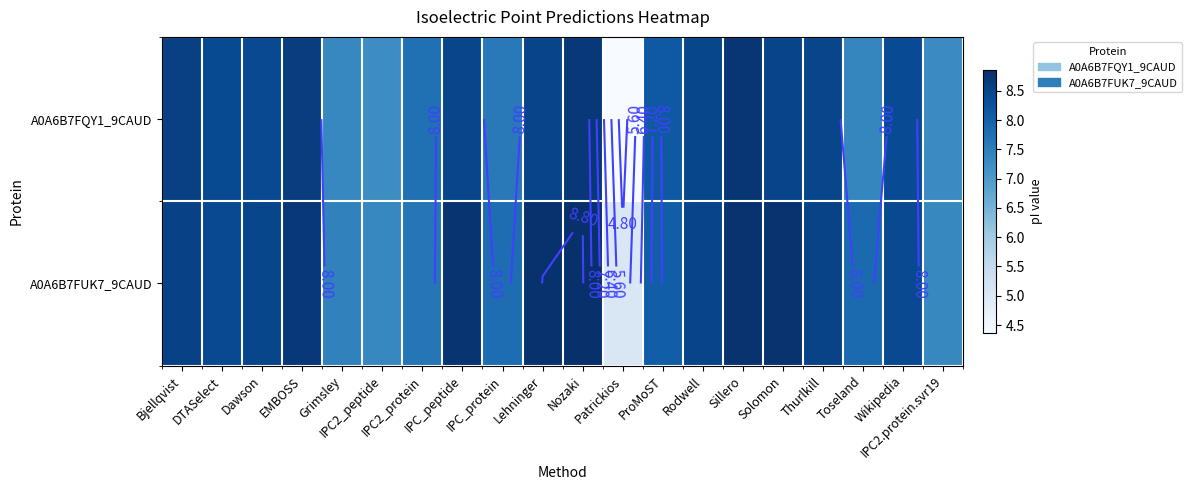

How many series are shown in this chart?

2